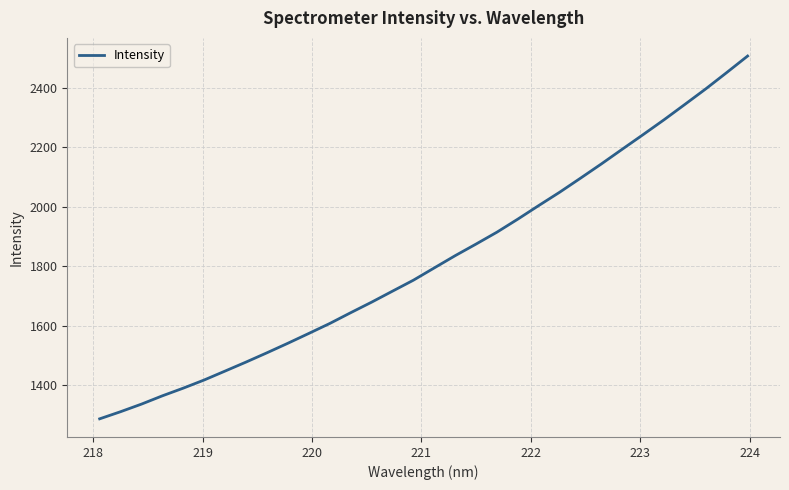

How many lines are shown in the chart?

1